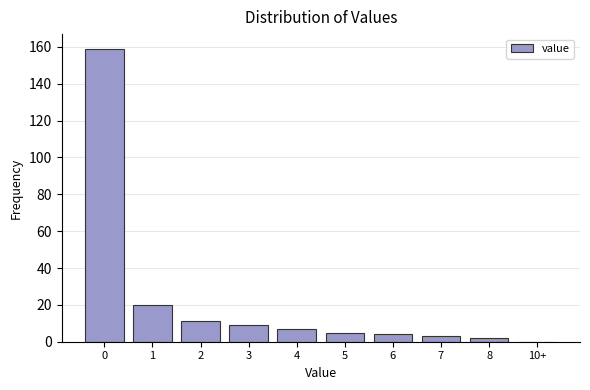

Reading left to right, extract all data points from this chart.

0=159	1=20	2=11	3=9	4=7	5=5	6=4	7=3	8=2	10+=0